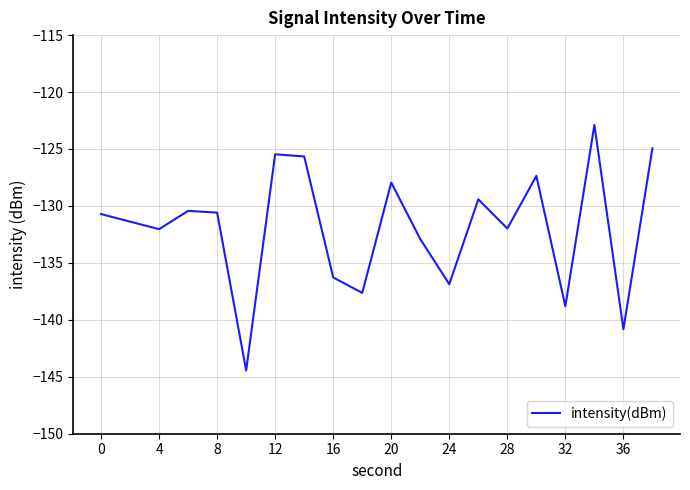

What is the greatest value displayed?

-122.9